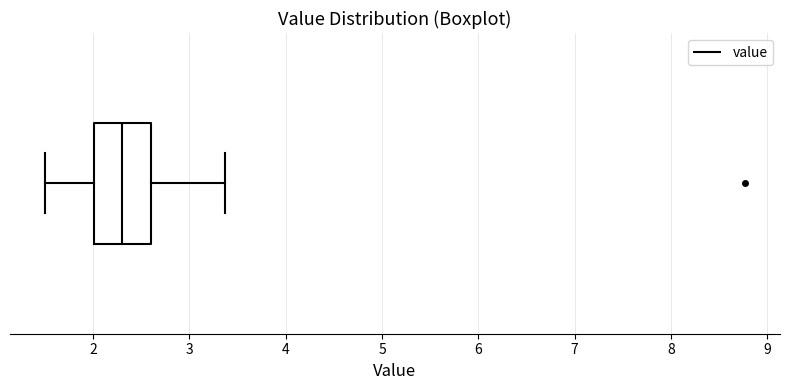

Where does the left whisker of the box end on the x-axis? The values are not printed on the chart, so give them approximately, as read against the axis.

1.5